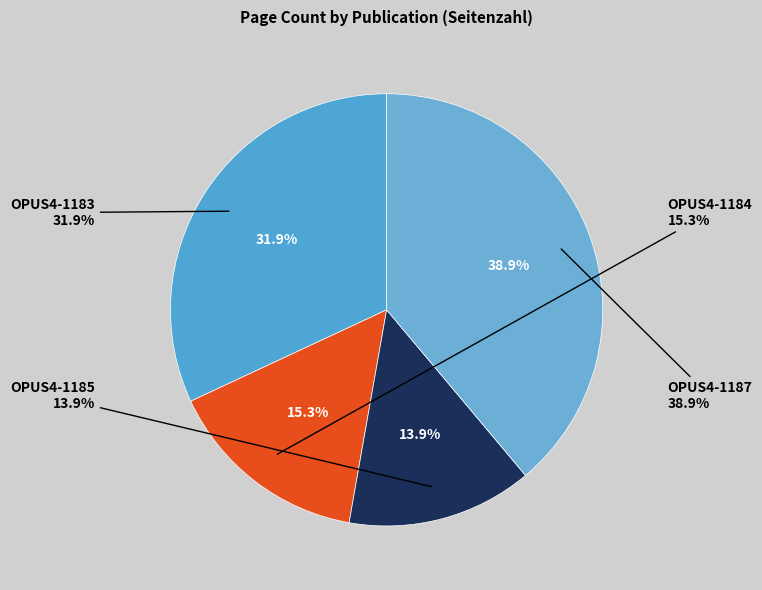

Count the number of slices in the pie.

4